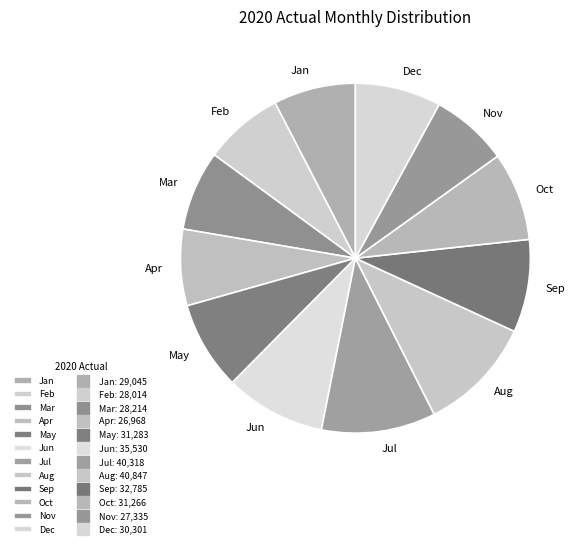

The Nov slice represents 1% of the pie. True or false?

False